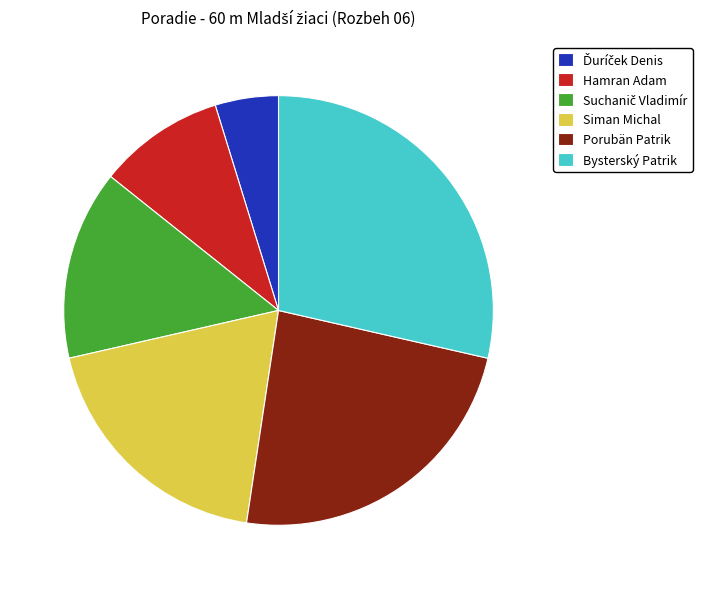

How many segments does this pie chart have?

6